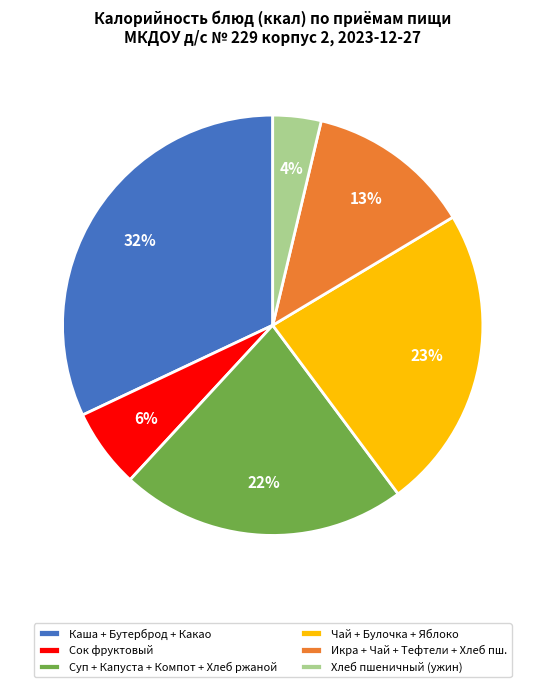

Rank the categories by value from highest to lowest.

Каша + Бутерброд + Какао, Чай + Булочка + Яблоко, Суп + Капуста + Компот + Хлеб ржаной, Икра + Чай + Тефтели + Хлеб пш., Сок фруктовый, Хлеб пшеничный (ужин)